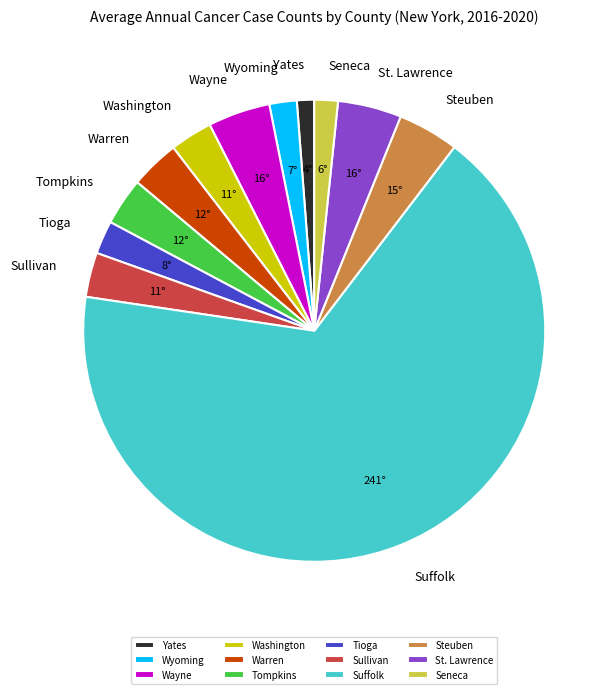

Which slice represents more than half of the pie?

Suffolk